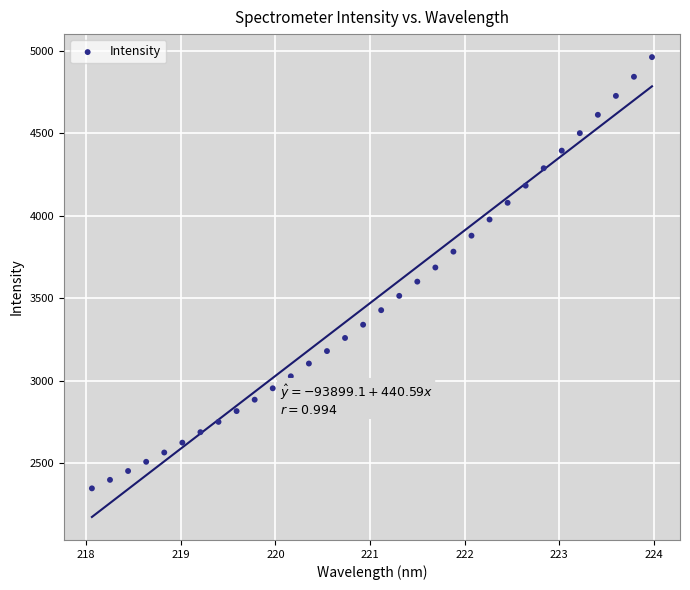

What is the range of Y values (max minus min)?

2612.2